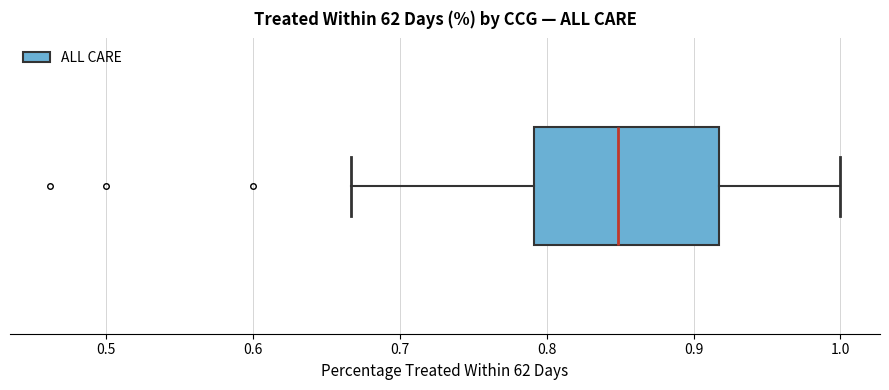

Where does the right whisker of the box end on the x-axis? The values are not printed on the chart, so give them approximately, as read against the axis.

1.00